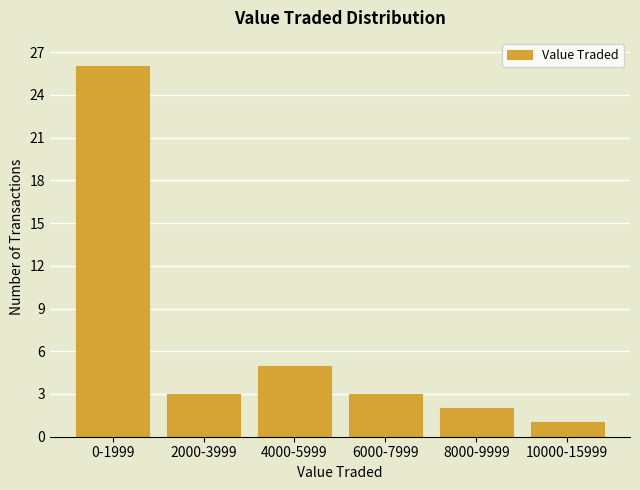

Reading left to right, extract all data points from this chart.

0-1999=26	2000-3999=3	4000-5999=5	6000-7999=3	8000-9999=2	10000-15999=1